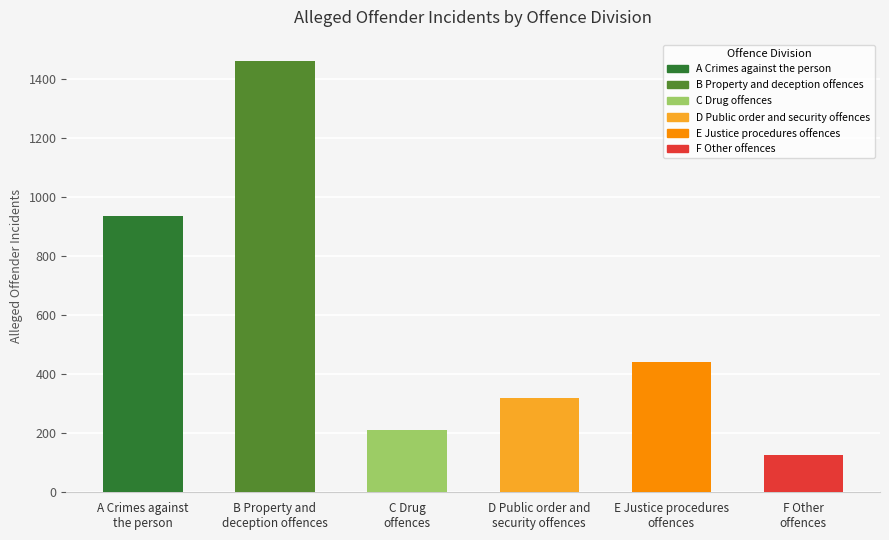

How many bars are there in total?

6